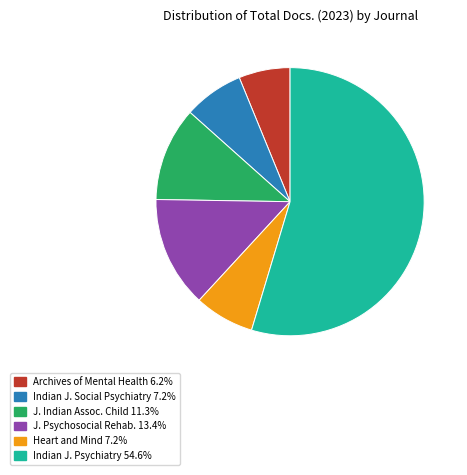

Does any single category account for the majority?

Yes